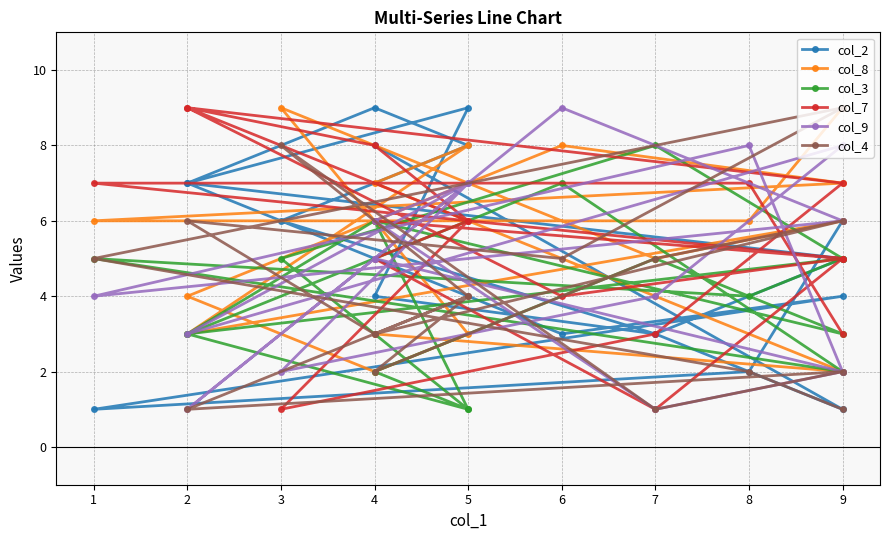

How many times do col_9 and col_3 cross each other?

8